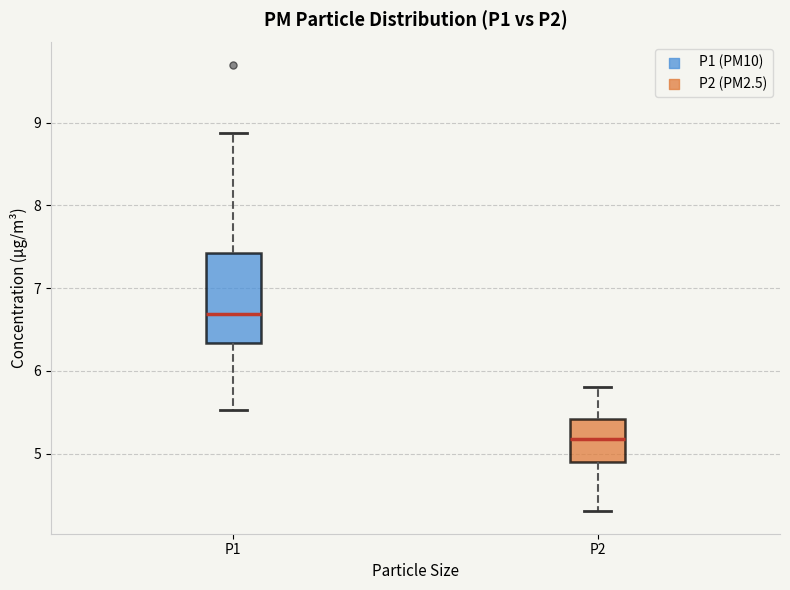

Where does the median line of the box for P2 sit on the y-axis? The values are not printed on the chart, so give them approximately, as read against the axis.

5.2